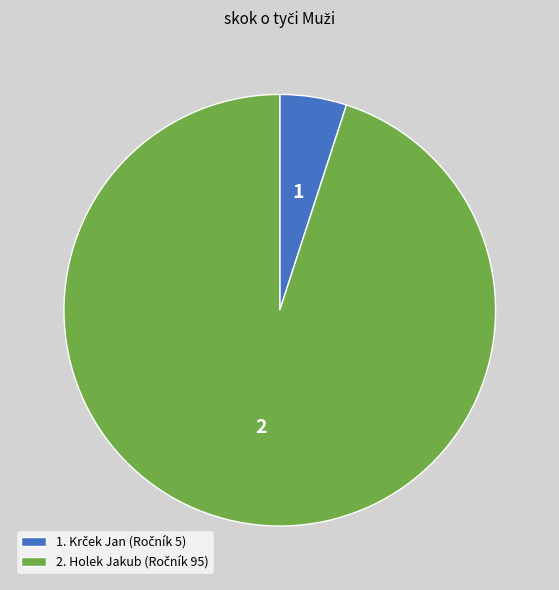

Does any single category account for the majority?

Yes